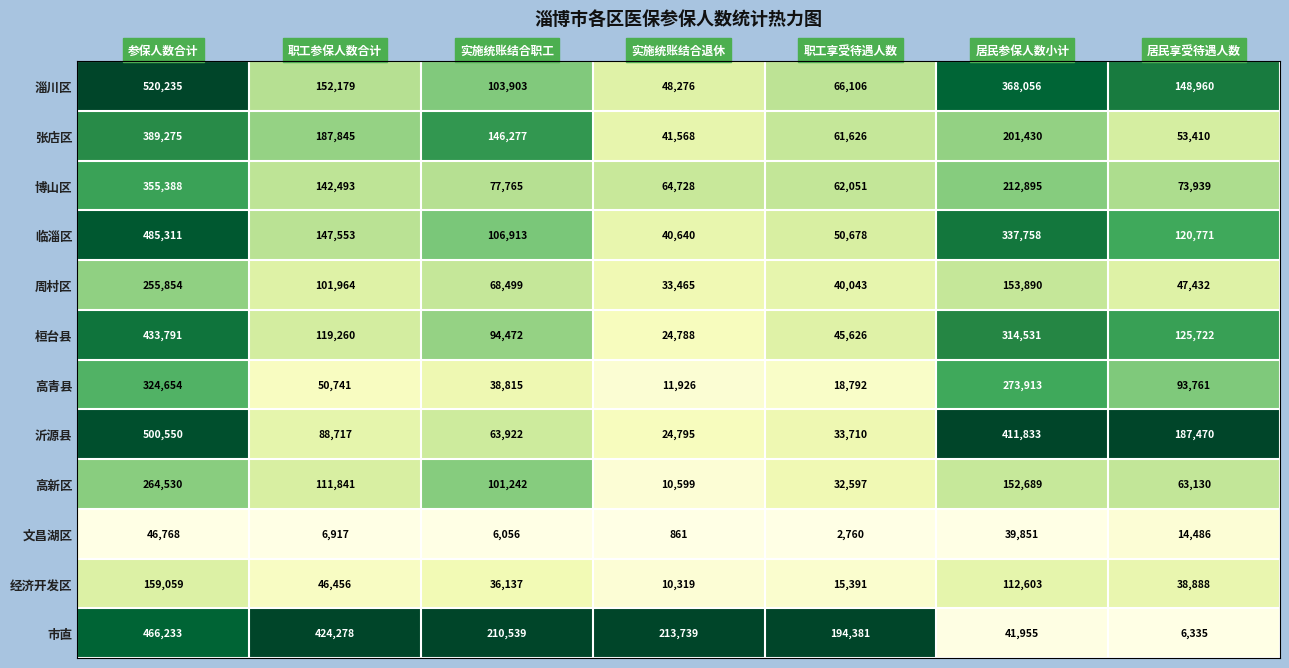

How many data points does each series have?

7